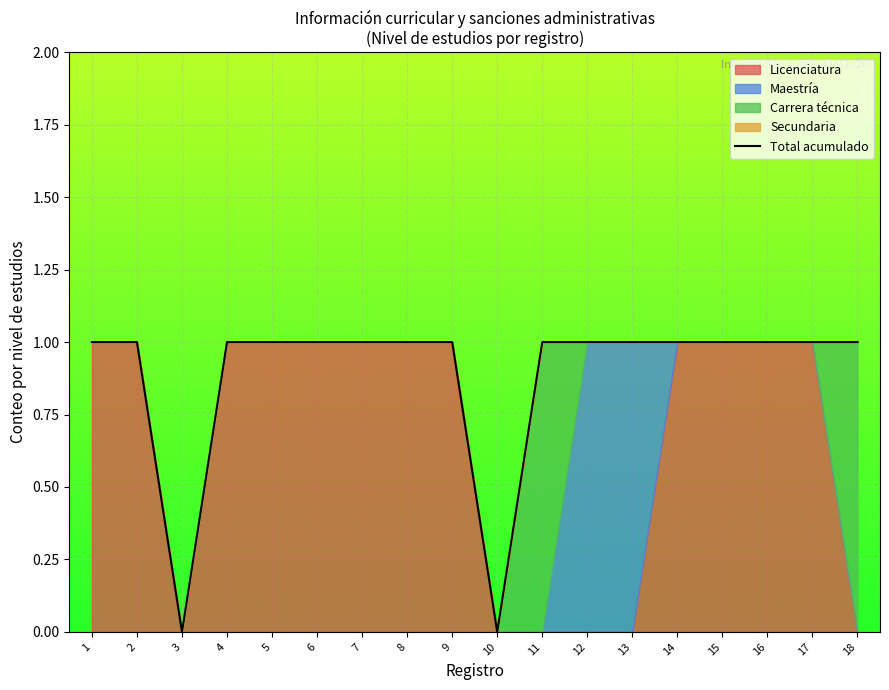

Reading left to right, extract all data points from this chart.

1=1	2=1	3=0	4=1	5=1	6=1	7=1	8=1	9=1	10=0	11=1	12=1	13=1	14=1	15=1	16=1	17=1	18=1